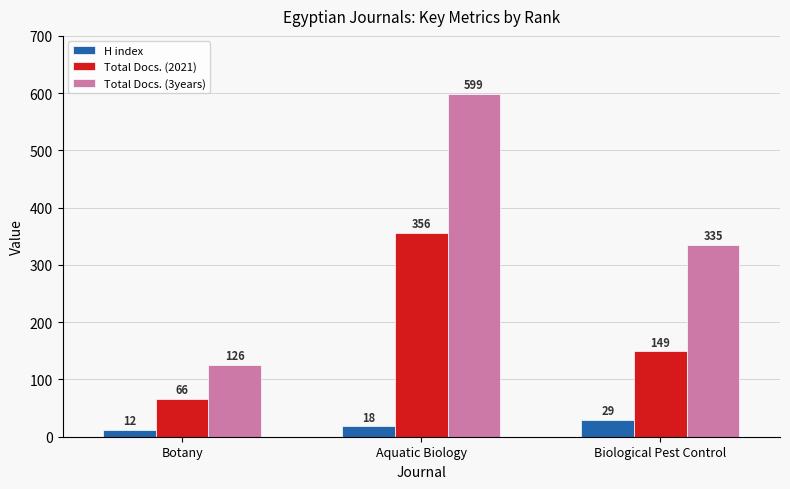

What are all the series names shown in the legend?

H index, Total Docs. (2021), Total Docs. (3years)